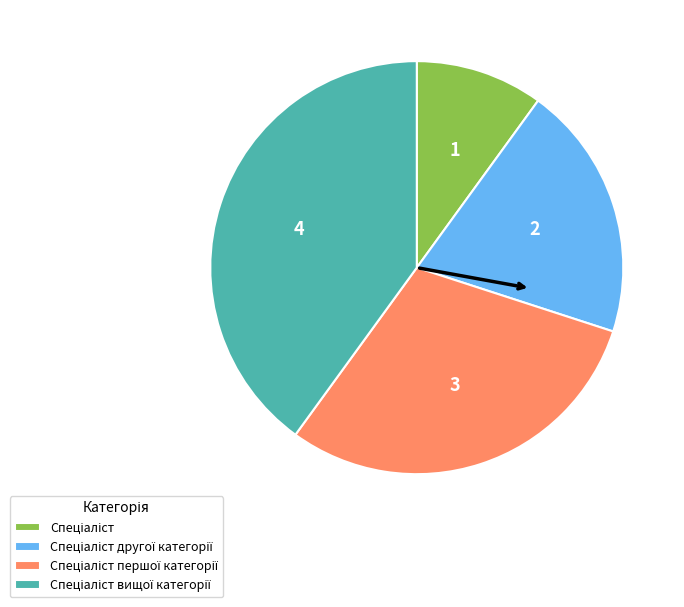

Does any single category account for the majority?

No